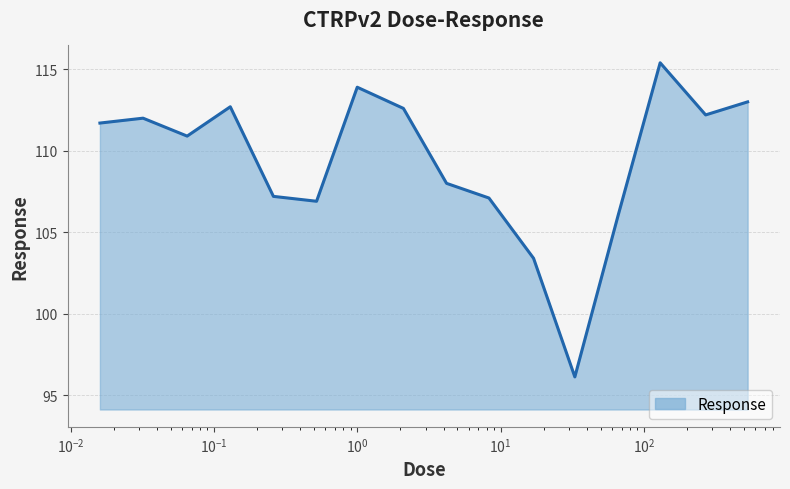

What is the sum of all values?

1749.1